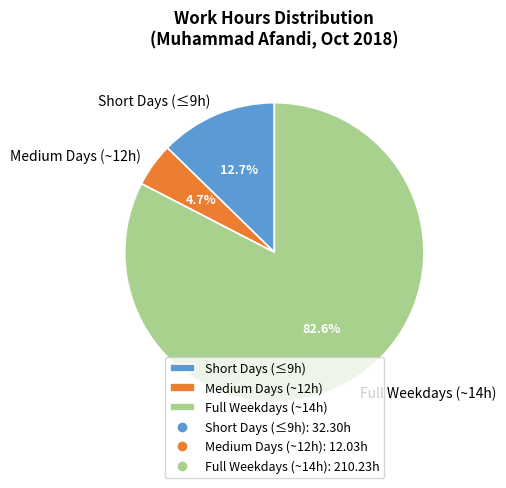

Which slice is the smallest?

Medium Days (~12h)